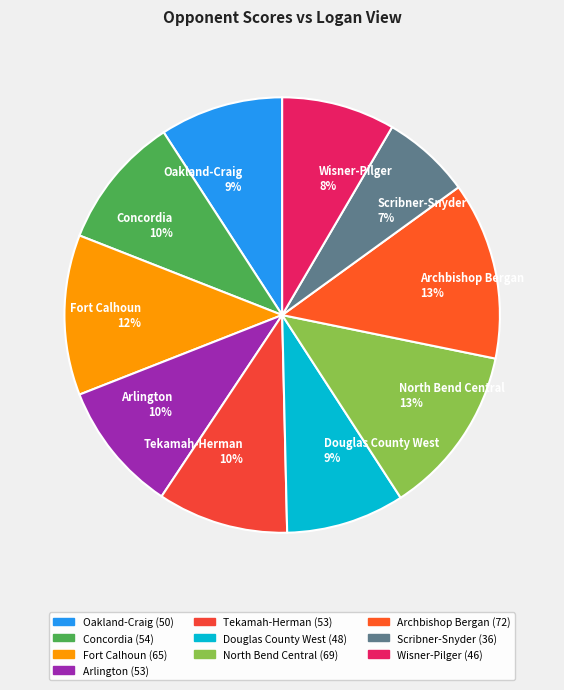

The Scribner-Snyder slice represents 7% of the pie. True or false?

True